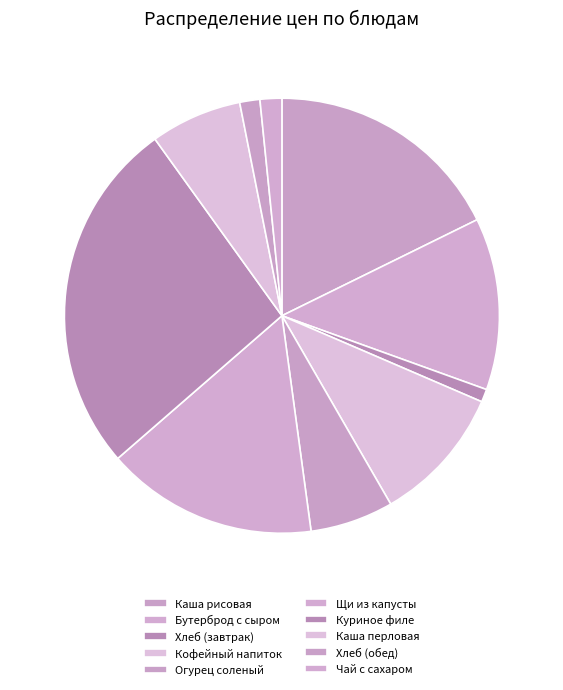

Rank the categories by value from lowest to highest.

ХЛЕБ ПШЕНИЧНЫЙ (завтрак), ХЛЕБ ПШЕНИЧНЫЙ (обед), ЧАЙ С САХАРОМ, ОГУРЕЦ СОЛЕНЫЙ, КАША РАССЫПЧАТАЯ ПЕРЛОВАЯ, КОФЕЙНЫЙ НАПИТОК С МОЛОКОМ, БУТЕРБРОД С СЫРОМ, ЩИ ИЗ СВЕЖЕЙ КАПУСТЫ С КАРТОФЕЛЕМ, КАША ВЯЗКАЯ МОЛОЧНАЯ ИЗ РИСОВОЙ КРУПЫ, КУРИНОЕ ФИЛЕ ТУШЕННОЕ В СОУСЕ